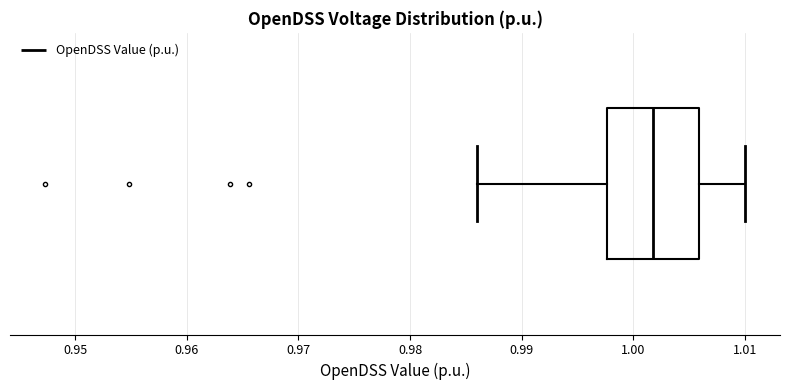

Transcribe this box plot: give where the median line is, the range the box spans, and where the two whiskers end, as read against the x-axis. The values are not printed on the chart, so give them approximately, as read against the axis.

median 1.002, box 0.998 to 1.006, whiskers 0.986 to 1.010